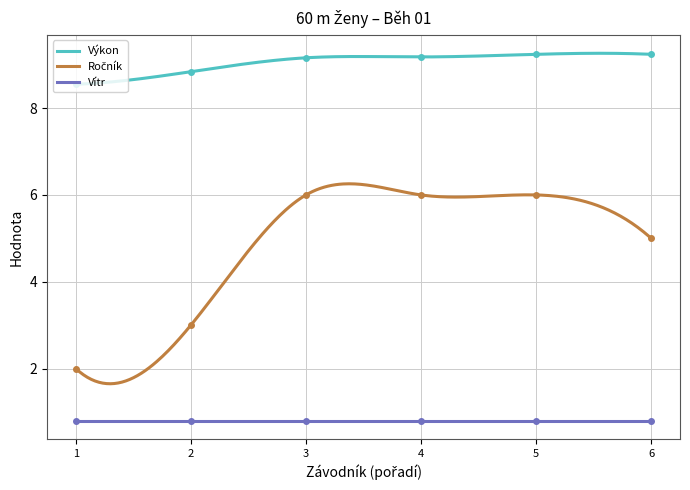

True or false: Ročník has more than 1 interior local peaks.

False